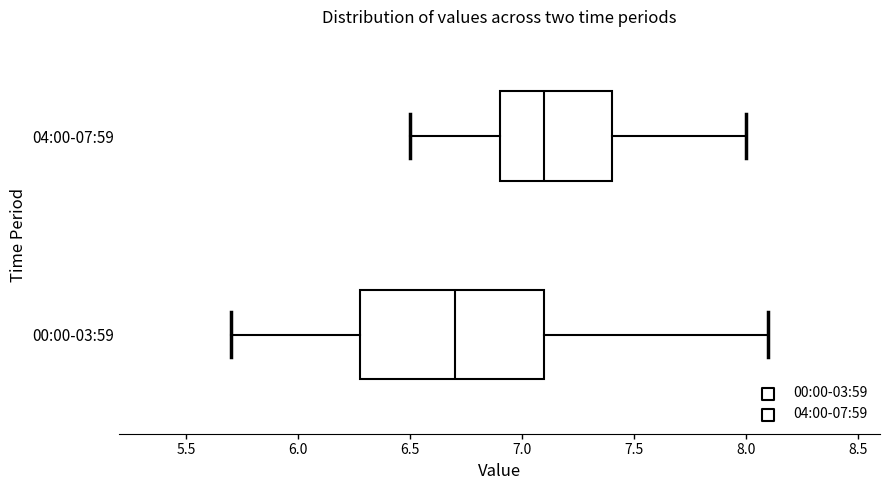

Which box's median line is the furthest to the left?

00:00-03:59